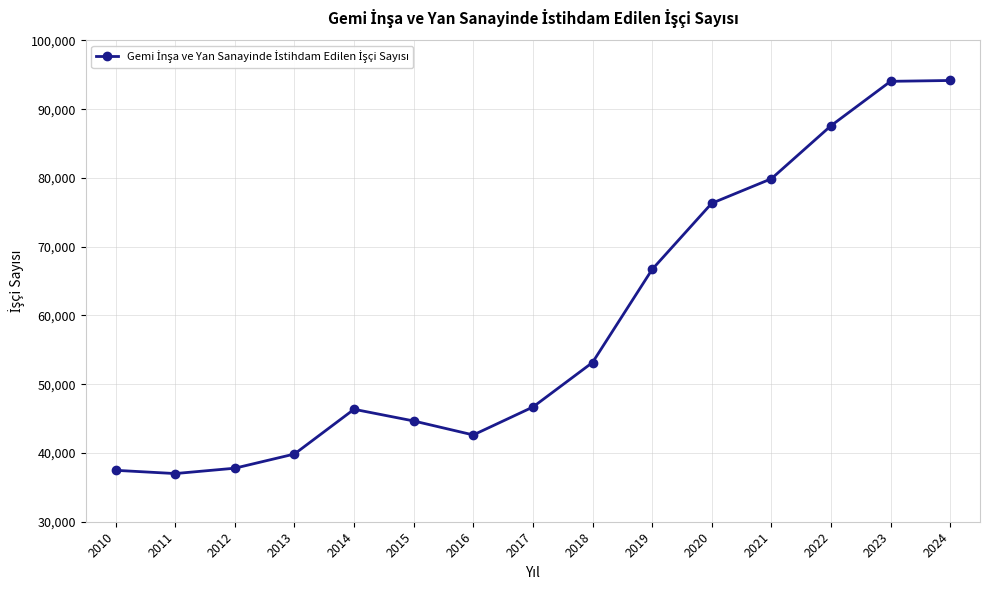

At which label is the value closest to 65592?

2019